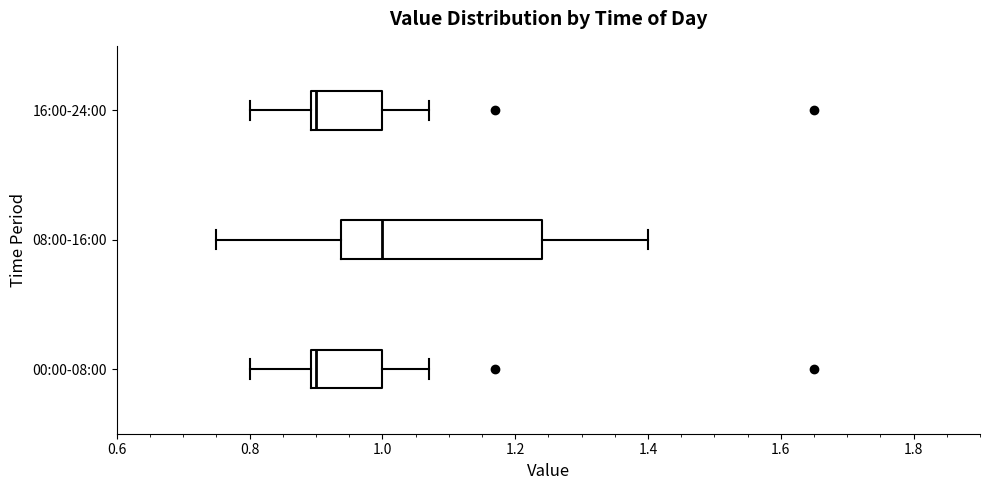

Comparing the boxes themselves (not the whiskers), which one is the widest?

08:00-16:00